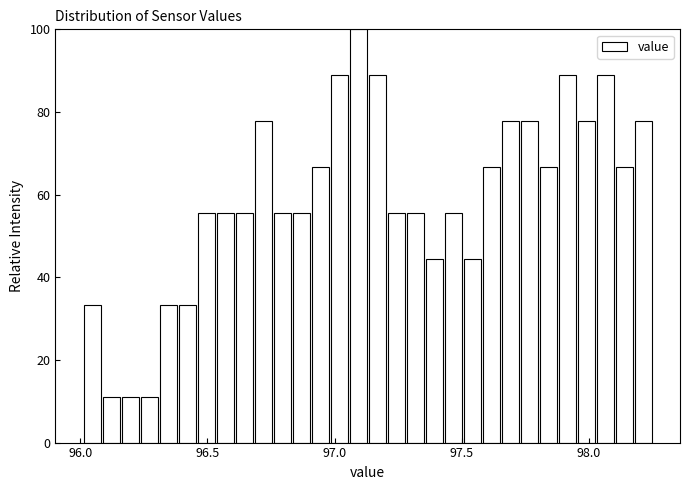

Read against the x-axis, roughly where is the centre of the tallest bar?

97.10